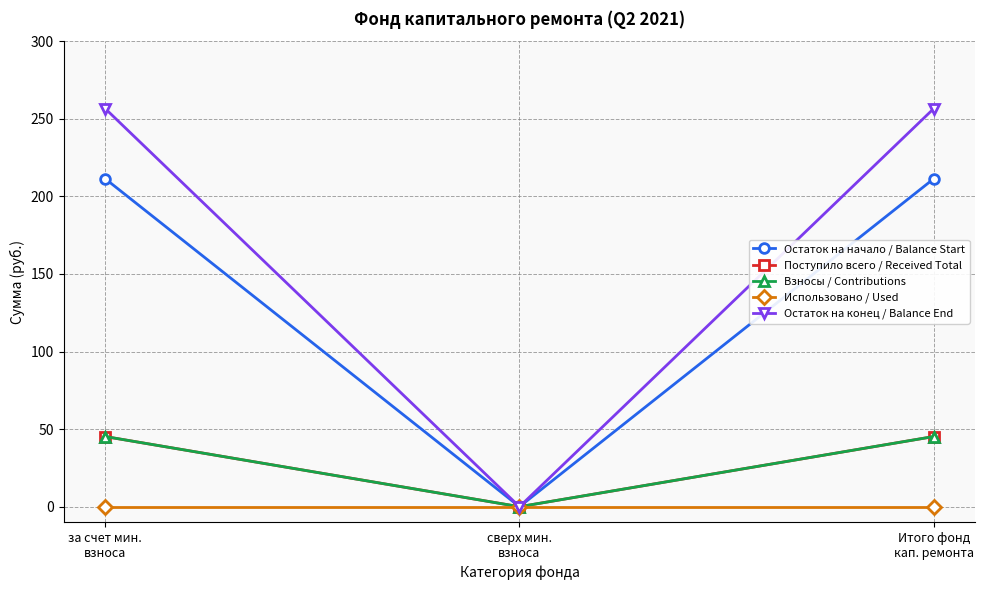

At how many categories does at least one series exceed 13?

2